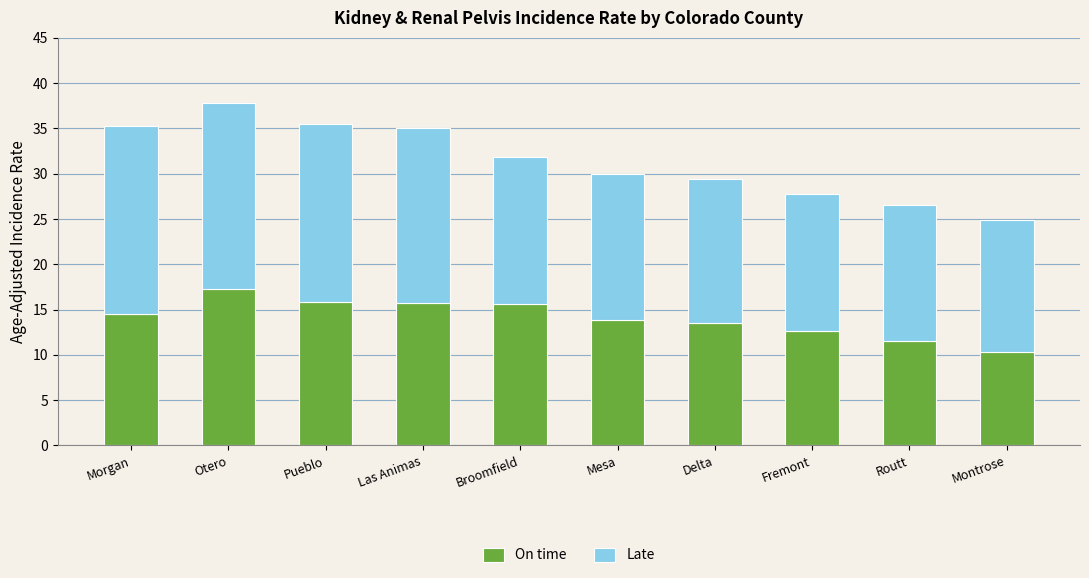

The value of On time at Mesa is 24.0. True or false?

False